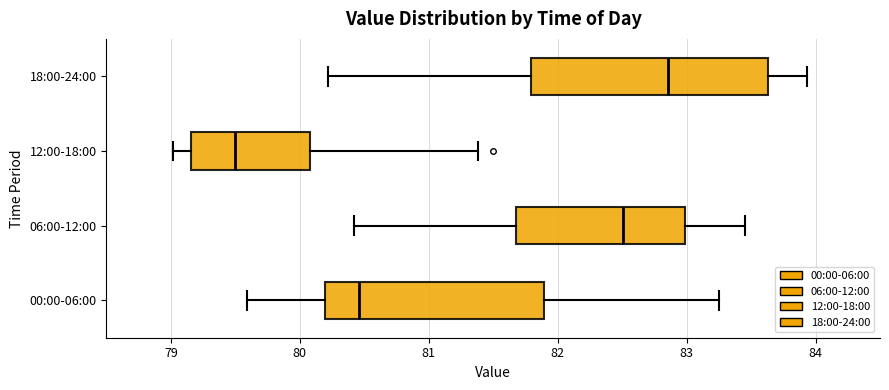

Comparing the boxes themselves (not the whiskers), which one is the widest?

18:00-24:00